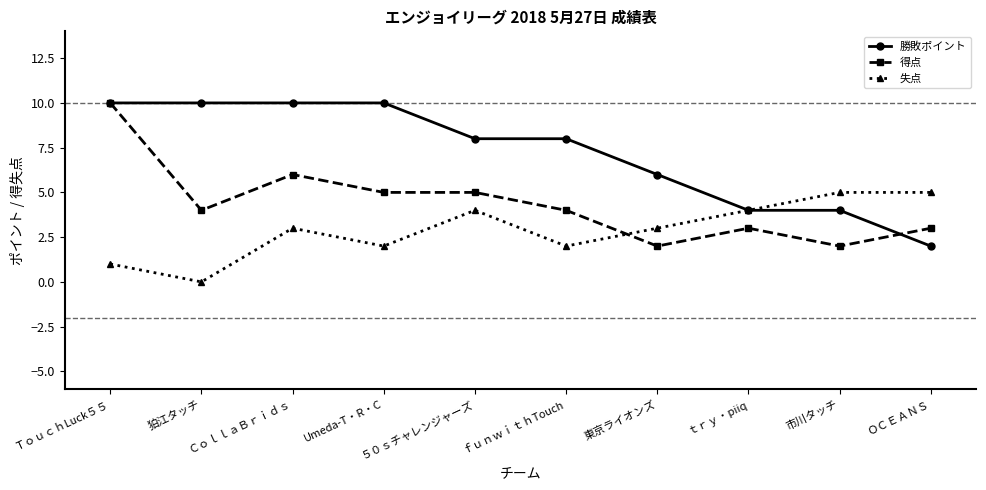

What is the average value of the 得点 series?

4